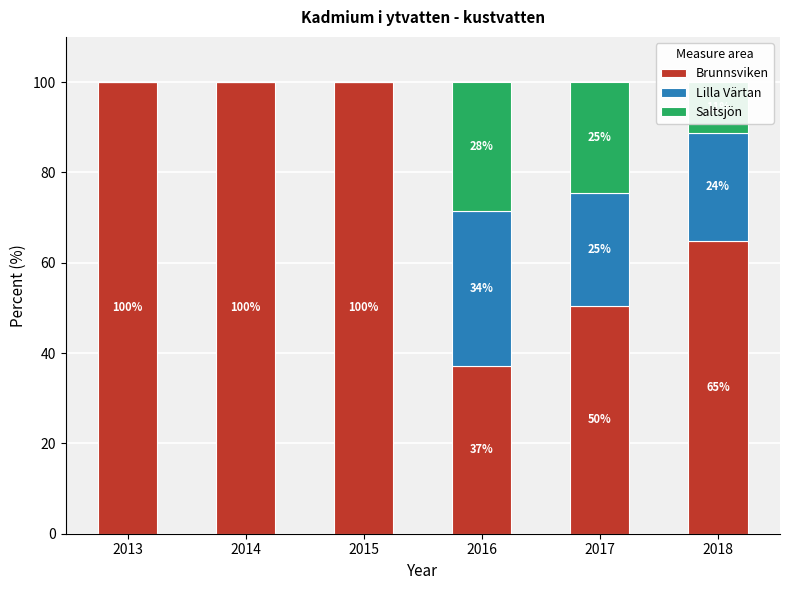

What is the maximum value for Brunnsviken?

100.0